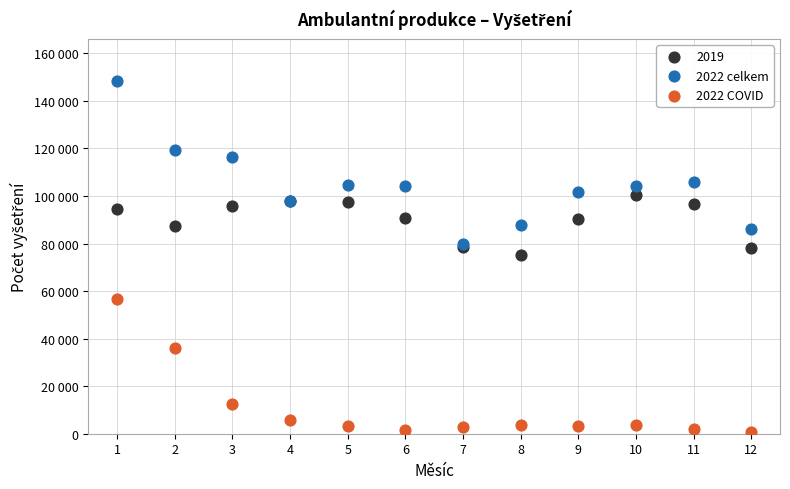

Which series reaches the maximum Y coordinate?

2022 celkem